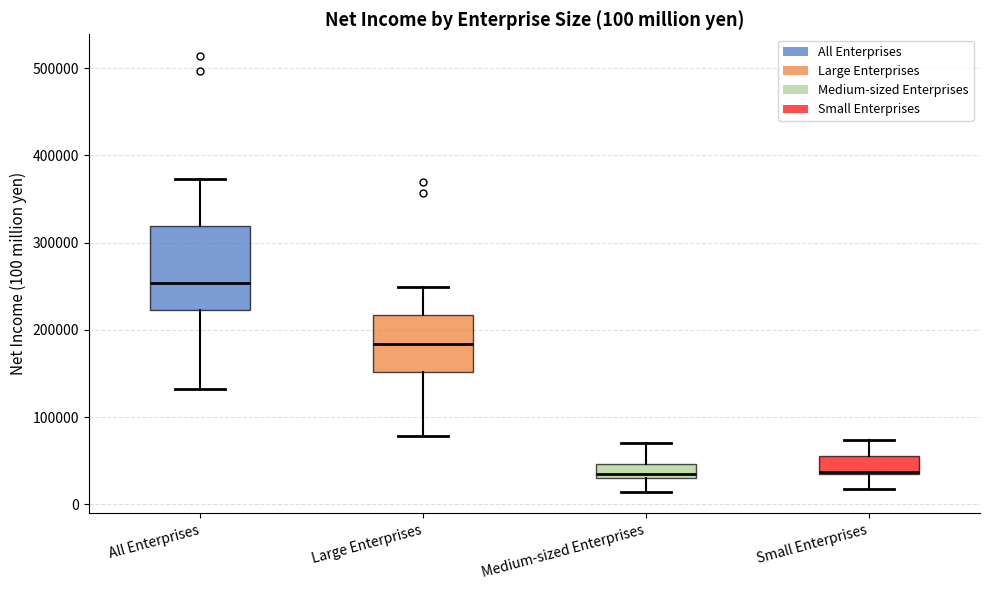

Which box's median line is the highest?

All Enterprises